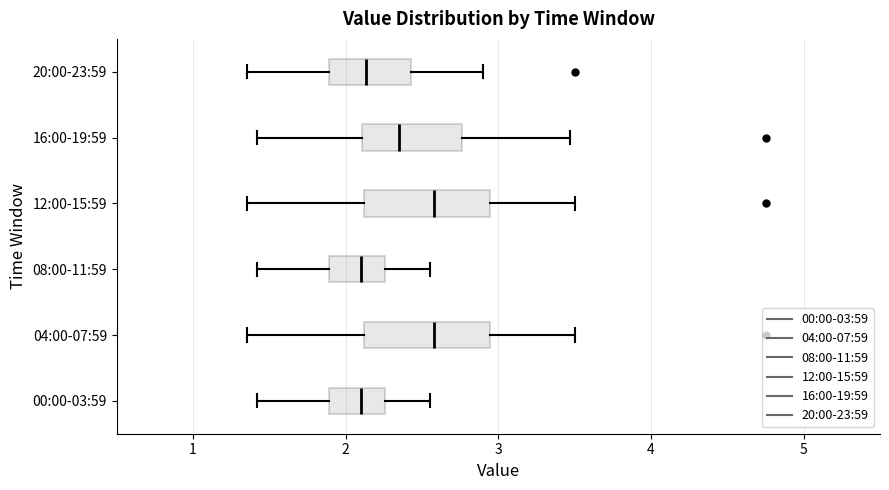

Reading bottom to top, read every box against the x-axis: the position of its median line, the range the box covers, and the ends of its whiskers. The values are not printed on the chart, so give them approximately, as read against the axis.

00:00-03:59: median 2.1, box 1.9 to 2.3, whiskers 1.4 to 2.6
04:00-07:59: median 2.6, box 2.1 to 2.9, whiskers 1.4 to 3.5
08:00-11:59: median 2.1, box 1.9 to 2.3, whiskers 1.4 to 2.6
12:00-15:59: median 2.6, box 2.1 to 2.9, whiskers 1.4 to 3.5
16:00-19:59: median 2.4, box 2.1 to 2.8, whiskers 1.4 to 3.5
20:00-23:59: median 2.1, box 1.9 to 2.4, whiskers 1.4 to 2.9